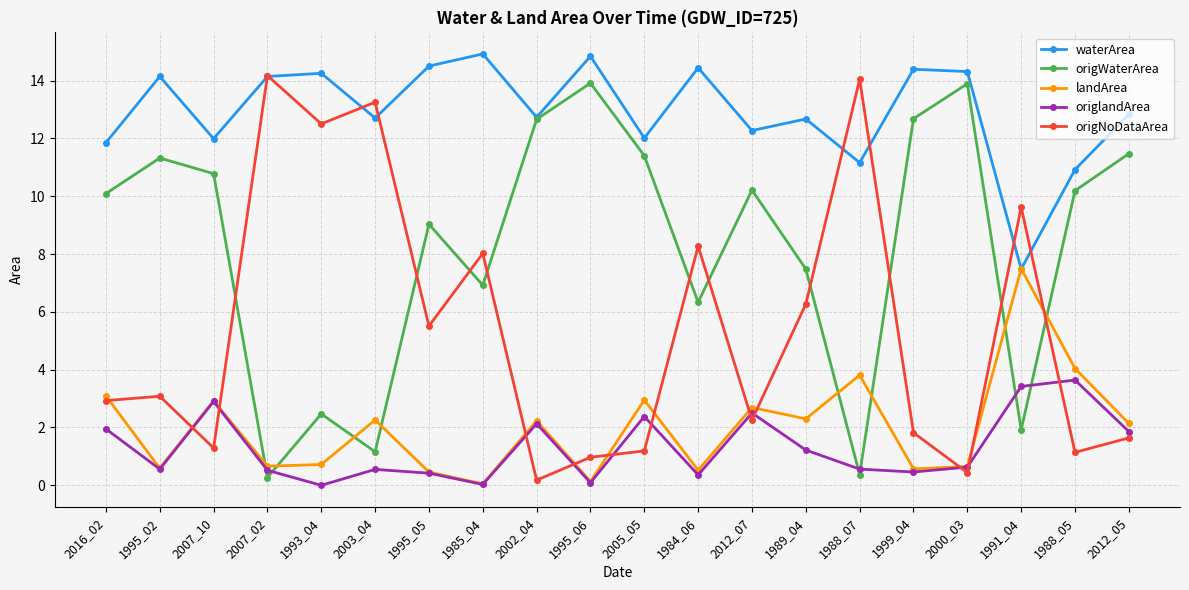

What is the label of the 7th point from the right?

1989_04